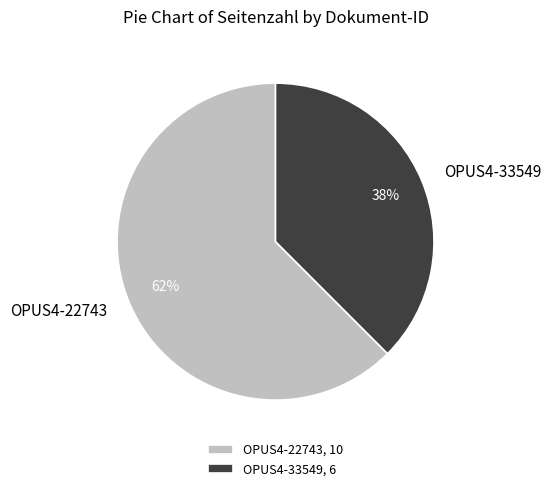

Is OPUS4-33549 the majority of the pie?

No